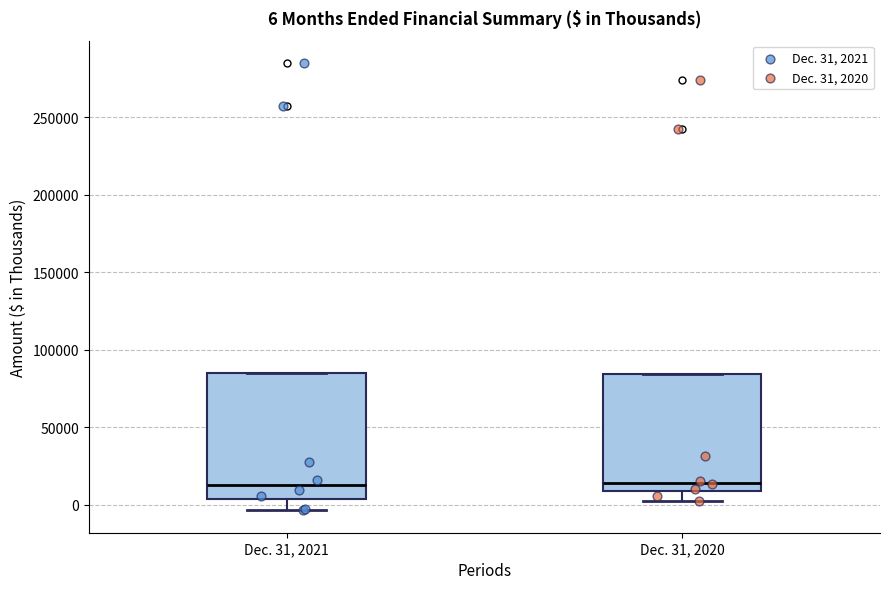

Comparing the boxes themselves (not the whiskers), which one is the tallest?

Dec. 31, 2021